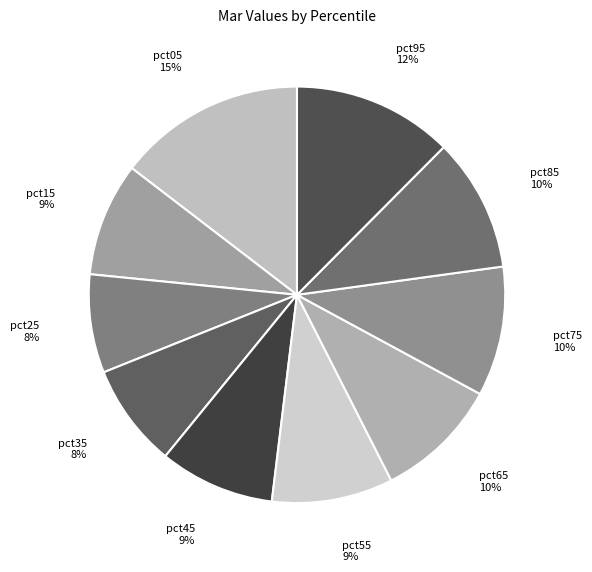

How many segments does this pie chart have?

10